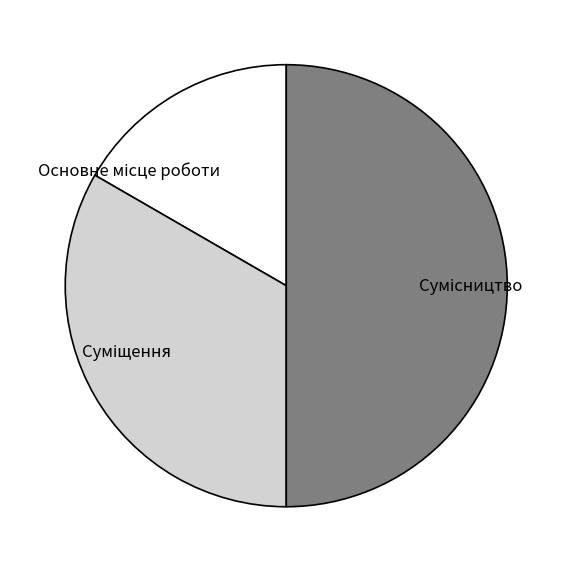

Does Сумісництво account for over 50% of the chart?

No